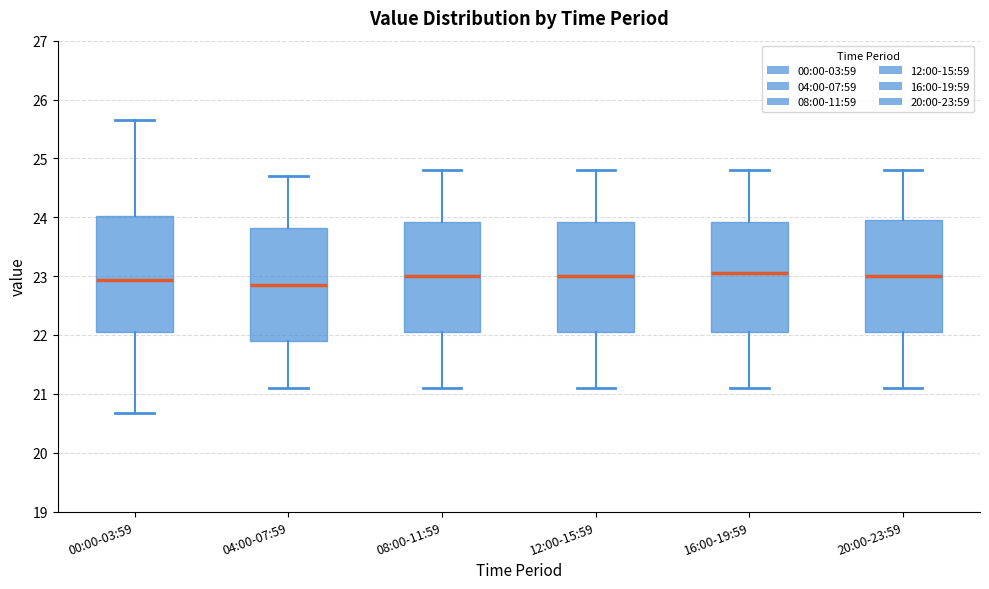

Reading left to right, transcribe this box plot: for each box, give where its median line is, the range the box spans, and where its two whiskers end, as read against the y-axis. The values are not printed on the chart, so give them approximately, as read against the axis.

00:00-03:59: median 22.9, box 22.1 to 24.0, whiskers 20.7 to 25.7
04:00-07:59: median 22.9, box 21.9 to 23.8, whiskers 21.1 to 24.7
08:00-11:59: median 23.0, box 22.1 to 23.9, whiskers 21.1 to 24.8
12:00-15:59: median 23.0, box 22.1 to 23.9, whiskers 21.1 to 24.8
16:00-19:59: median 23.1, box 22.1 to 23.9, whiskers 21.1 to 24.8
20:00-23:59: median 23.0, box 22.1 to 24.0, whiskers 21.1 to 24.8